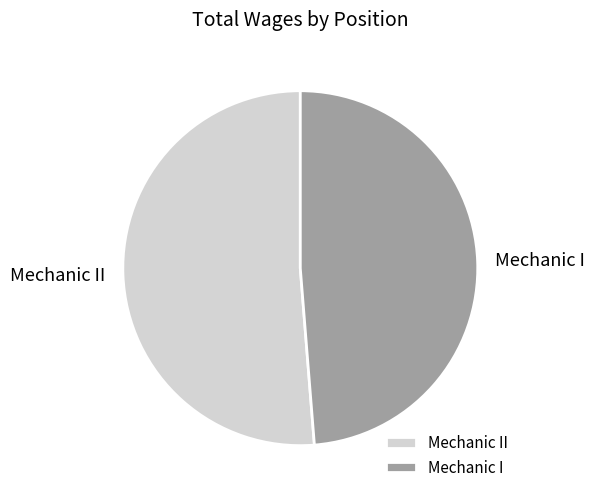

Do Mechanic I and Mechanic II together represent more than half of the pie?

Yes